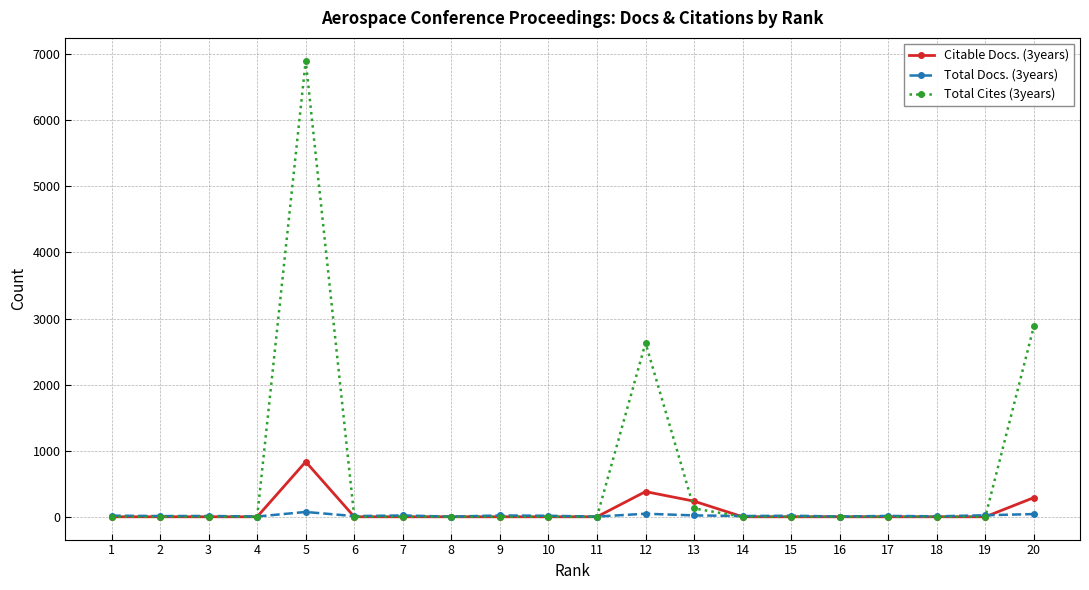

Between which two adjacent categories do Citable Docs. (3years) and Total Docs. (3years) first intersect?

4 and 5